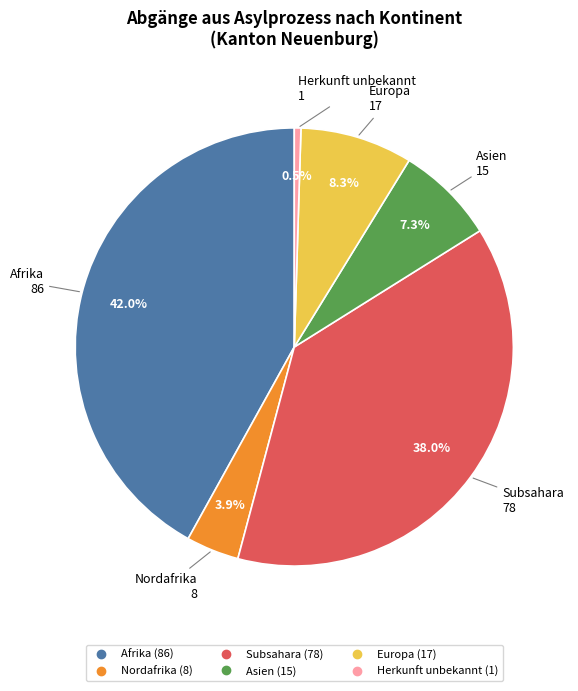

Does any single category account for the majority?

No